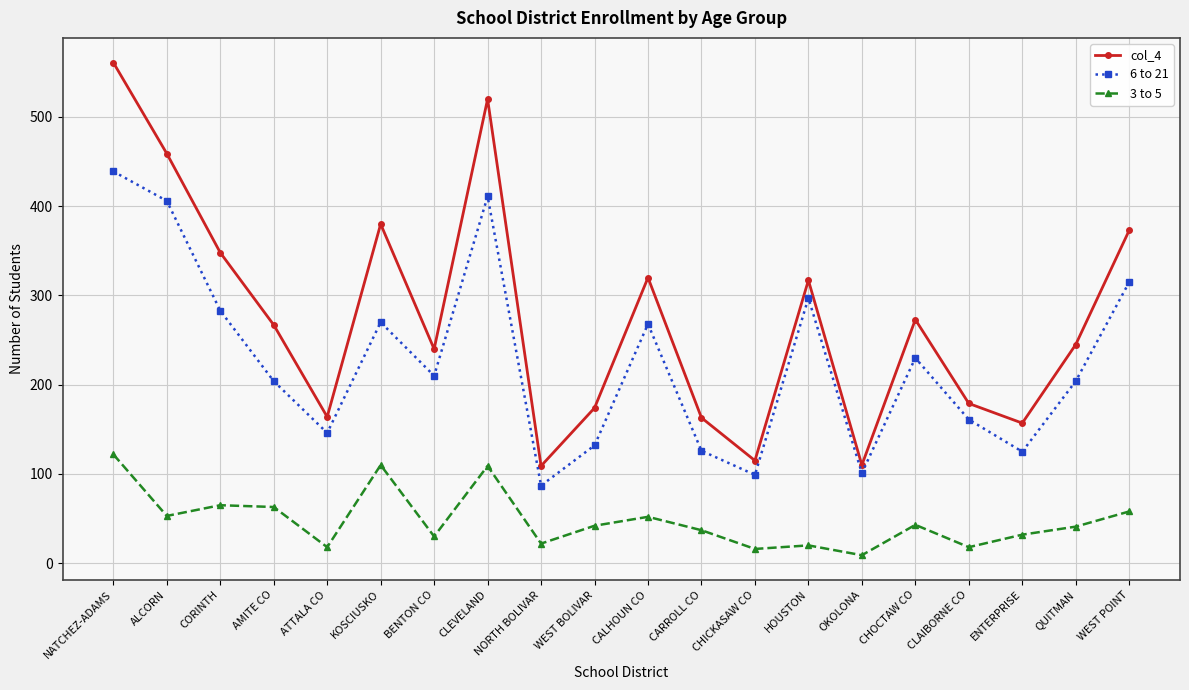

List the series in order of their overall mean, highest first.

col_4, 6 to 21, 3 to 5